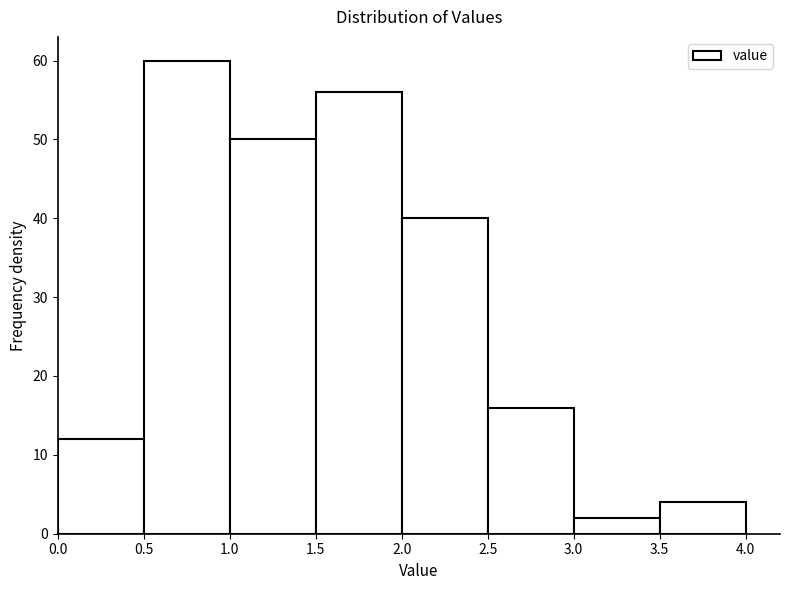

Reading left to right, transcribe this chart: for each bar, give the range it covers on the x-axis and its height. The values are not printed on the chart, so give them approximately, as read against the axis.

0.0 to 0.5: 12
0.5 to 1.0: 60
1.0 to 1.5: 50
1.5 to 2.0: 56
2.0 to 2.5: 40
2.5 to 3.0: 16
3.0 to 3.5: 2
3.5 to 4.0: 4